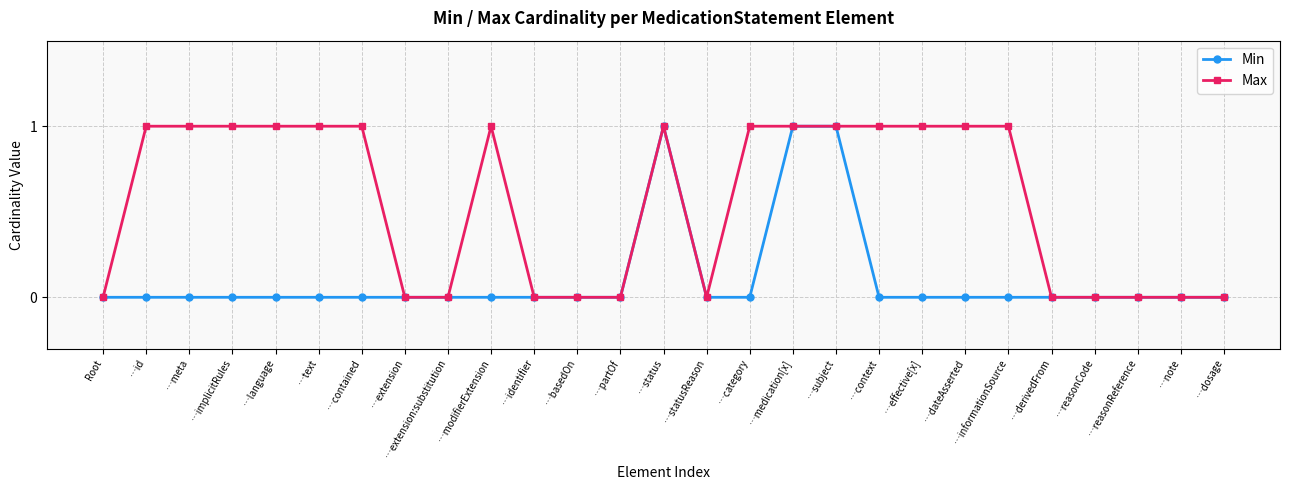

How many lines are shown in the chart?

2